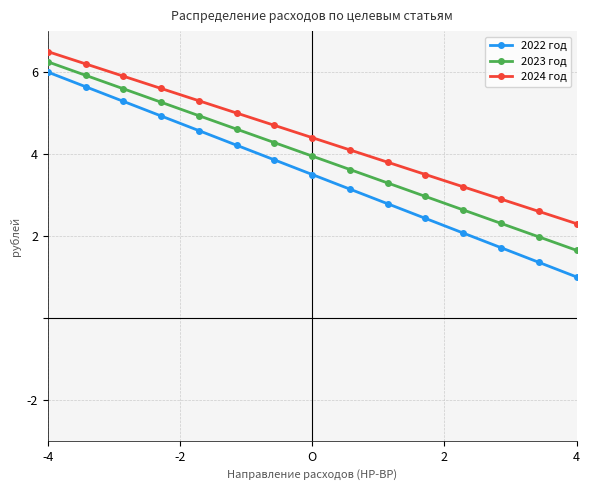

Rank the series by their average value, from lowest to highest.

2022 год, 2023 год, 2024 год